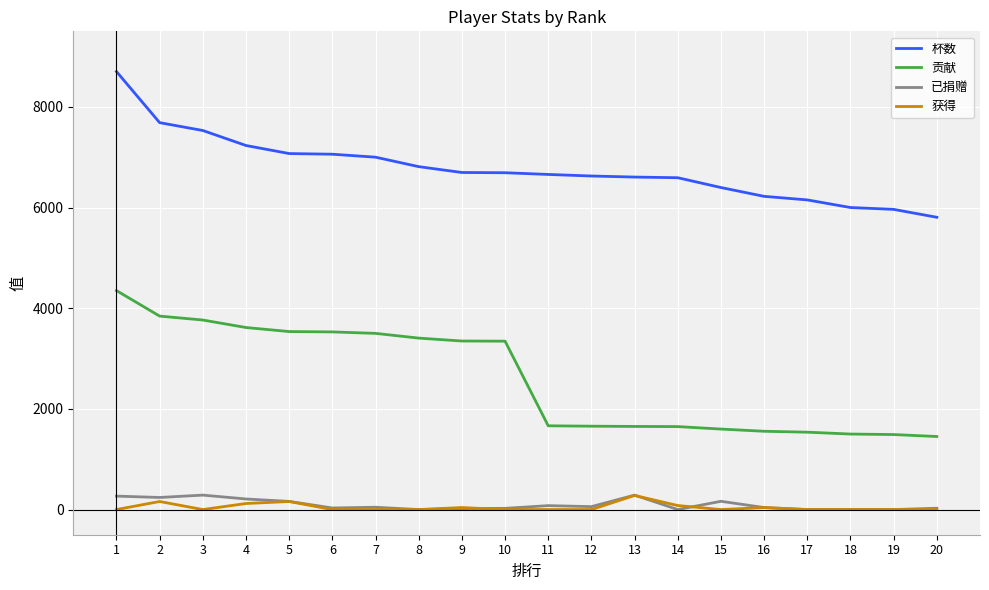

What is the minimum value for 贡献?

1451